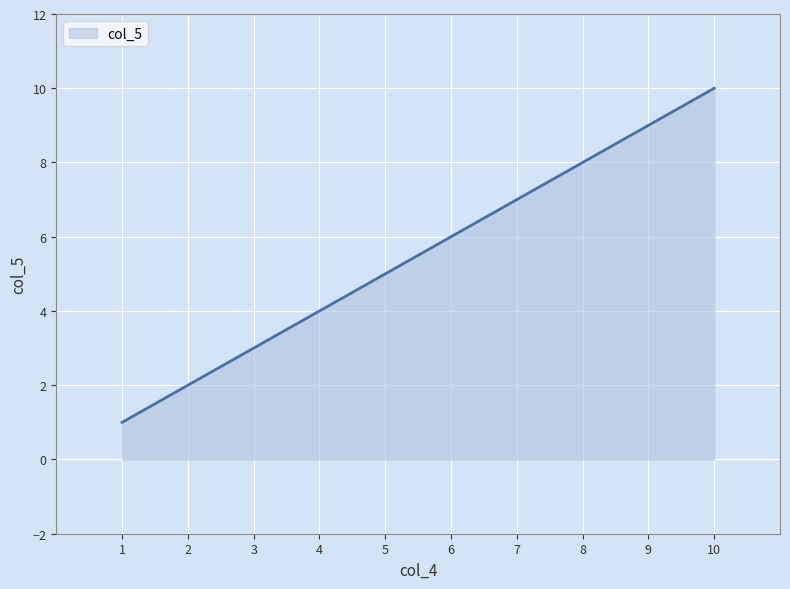

True or false: the data shows 6 at 1.

False